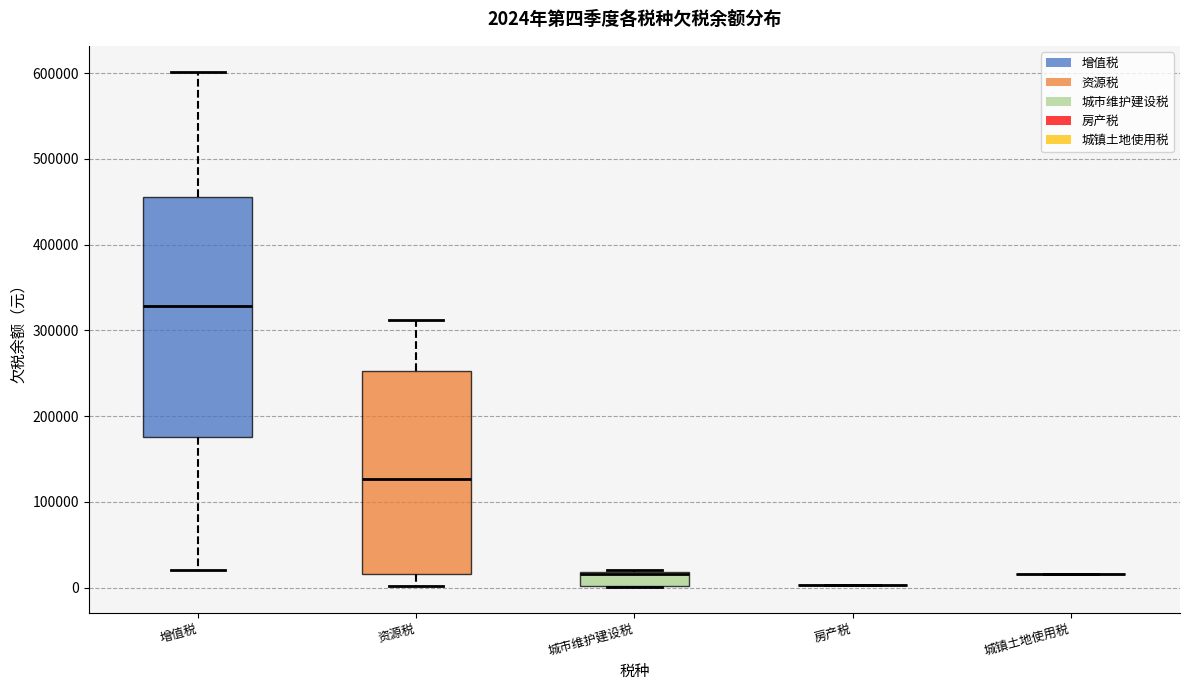

Comparing the boxes themselves (not the whiskers), which one is the tallest?

增值税